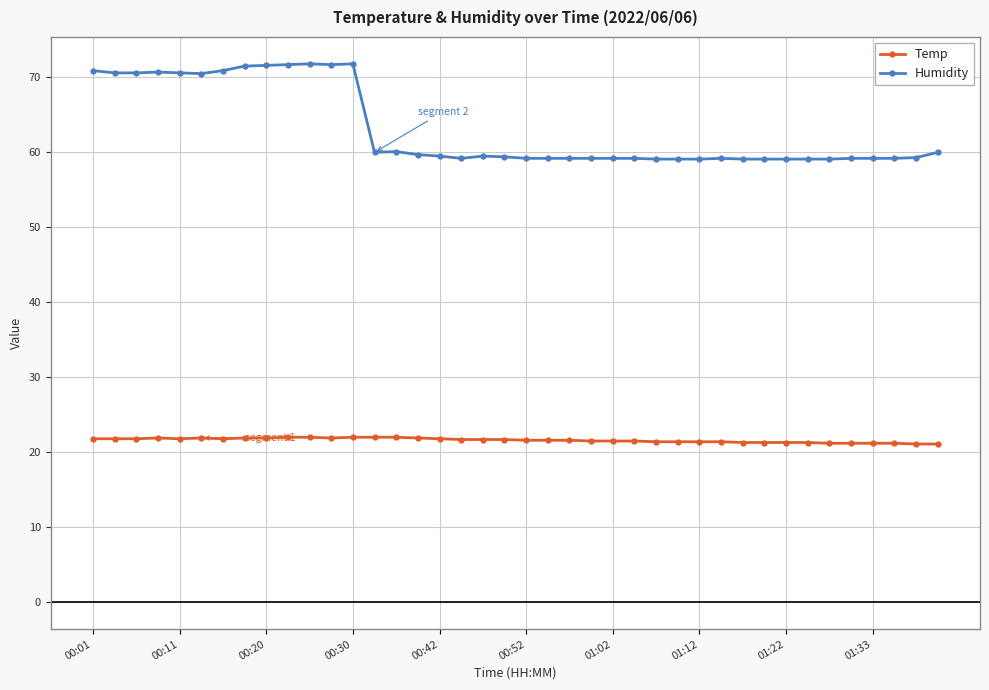

What is the difference between the maximum and second lowest values in the Temp series?

0.9